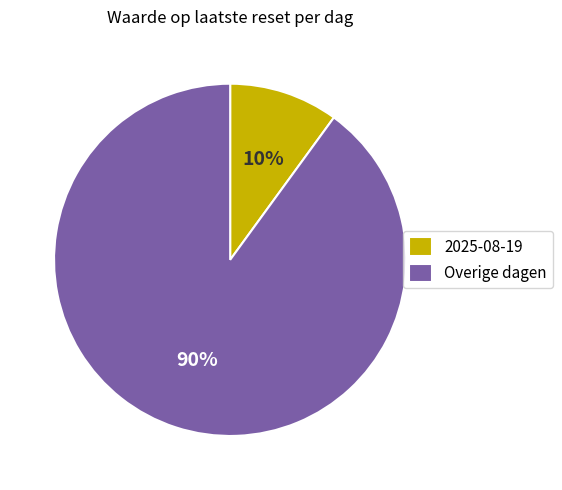

Count the number of slices in the pie.

2